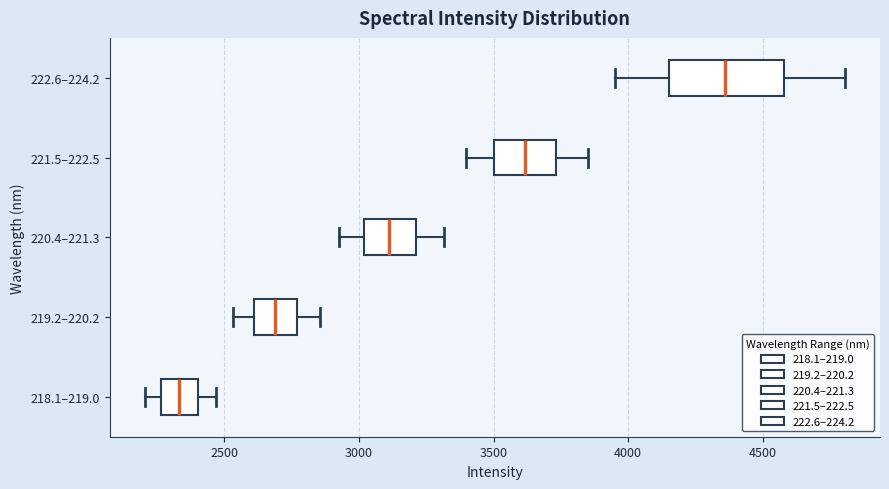

Which box is the widest, from its left edge to its right edge?

222.6–224.2